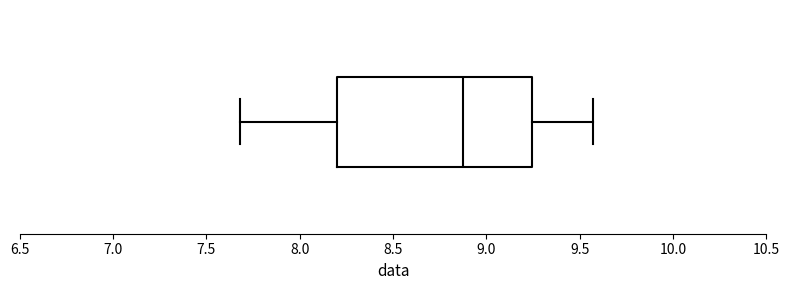

Where does the median line of the box sit on the x-axis? The values are not printed on the chart, so give them approximately, as read against the axis.

8.90